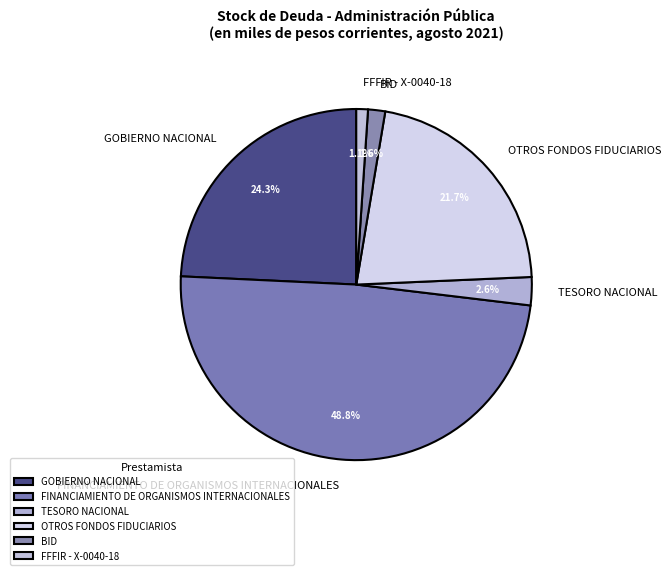

Is it true that TESORO NACIONAL is 16% of the pie?

False